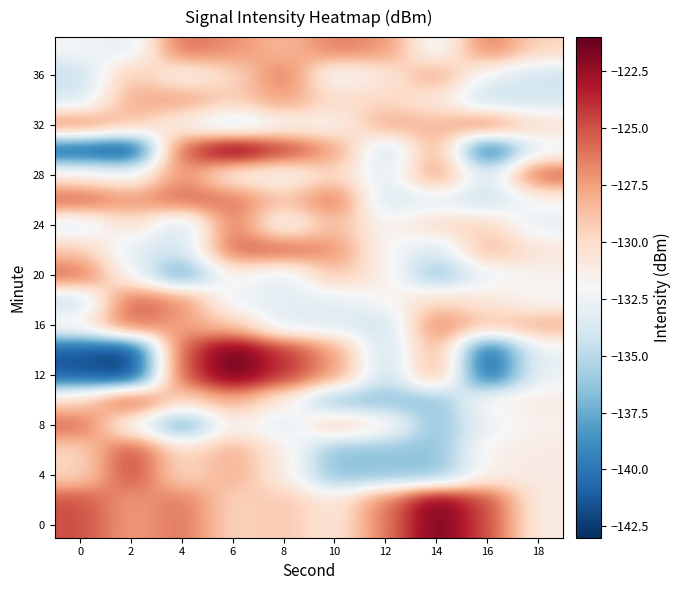

What is the total value across all series at 12?

-2641.8